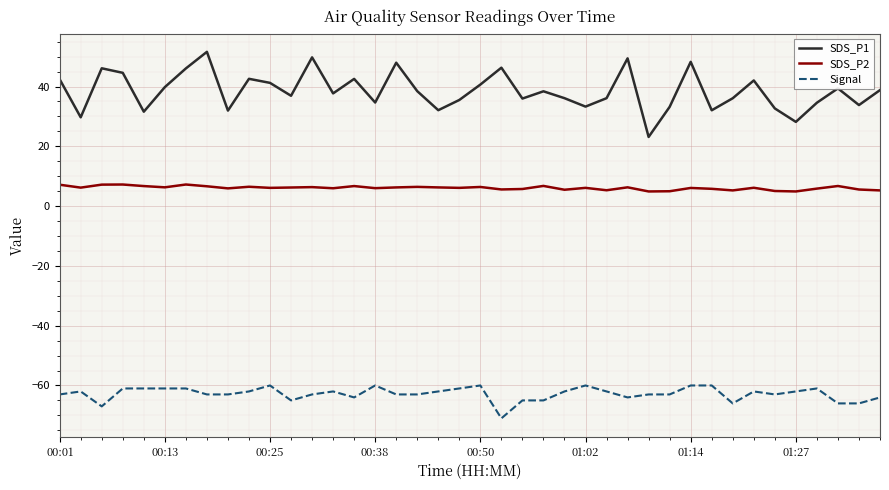

What is the difference between the maximum and minimum values in the SDS_P1 series?

28.5